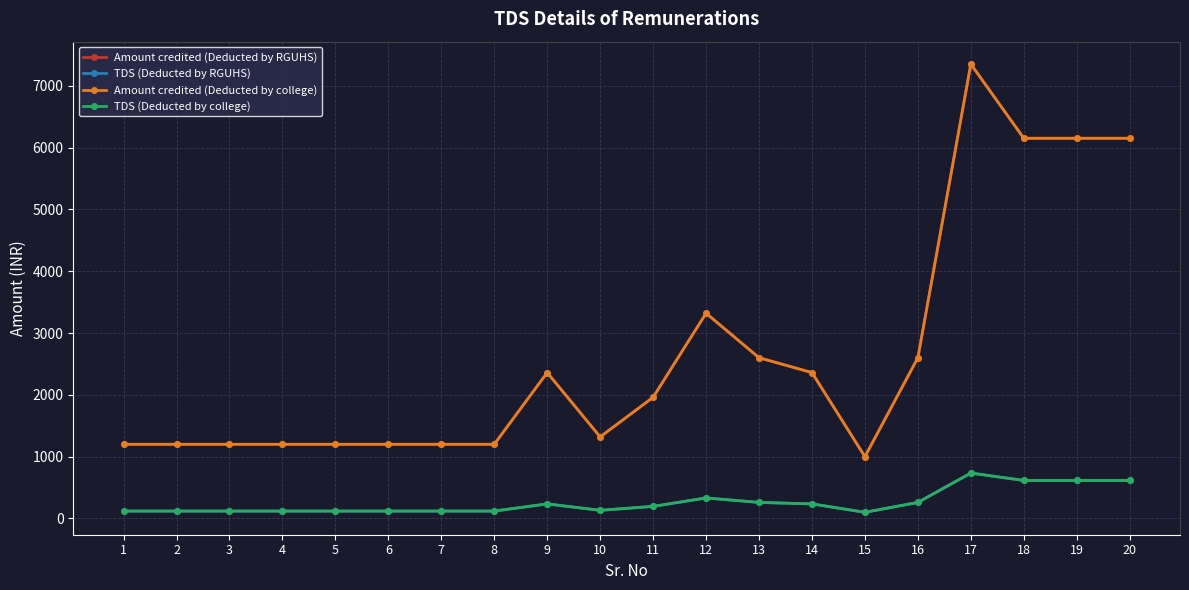

What is the difference between the highest and lowest values at 14?

2124